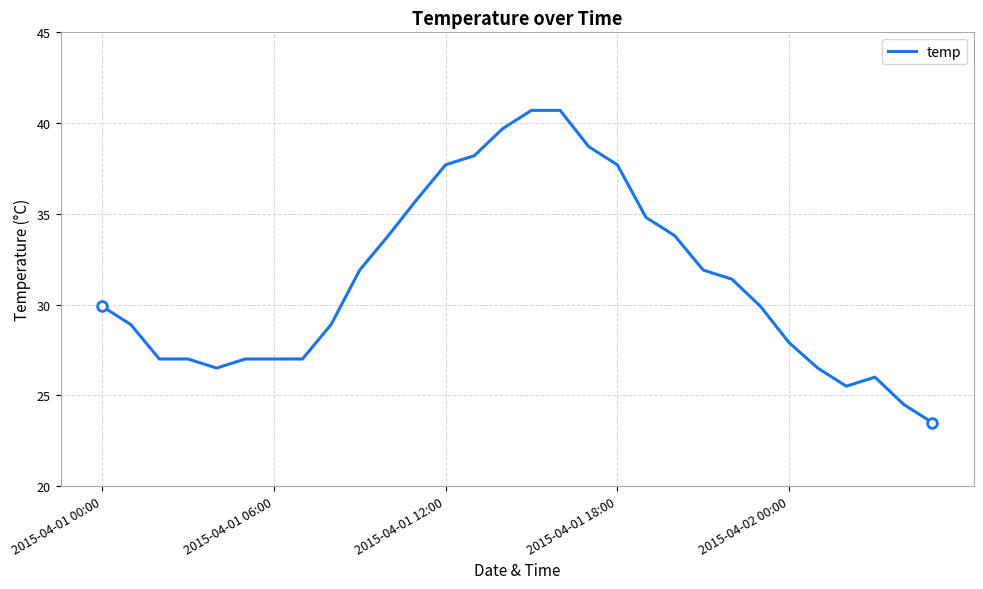

What is the smallest value displayed?

23.5